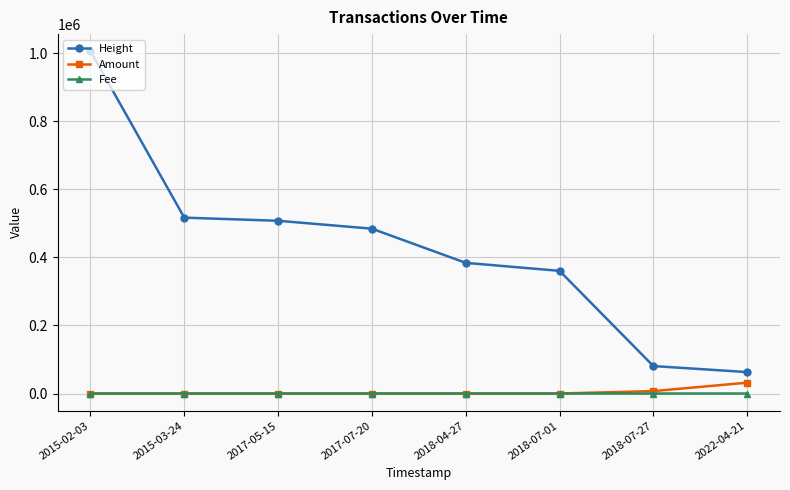

The value of Amount at 2018-07-01 is 0.0. True or false?

True